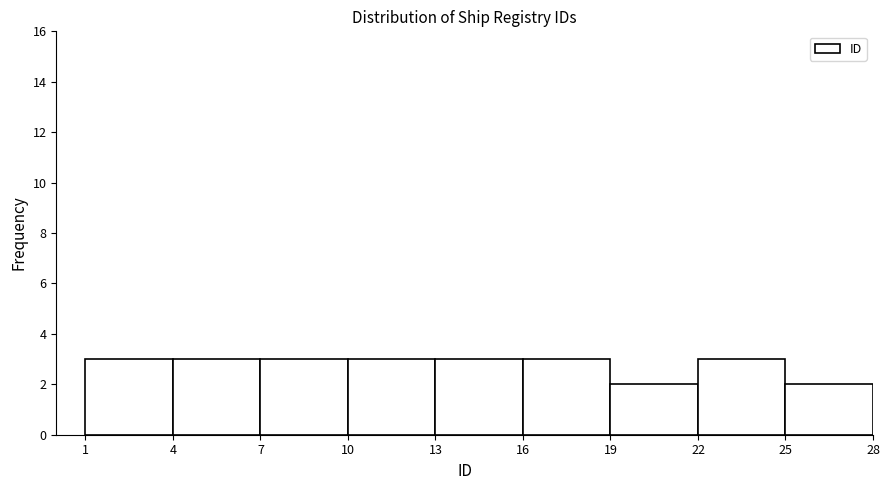

Reading left to right, list every bar in this chart as the range it spans on the x-axis followed by its height. The values are not printed on the chart, so give them approximately, as read against the axis.

1 to 4: 3
4 to 7: 3
7 to 10: 3
10 to 13: 3
13 to 16: 3
16 to 19: 3
19 to 22: 2
22 to 25: 3
25 to 28: 2